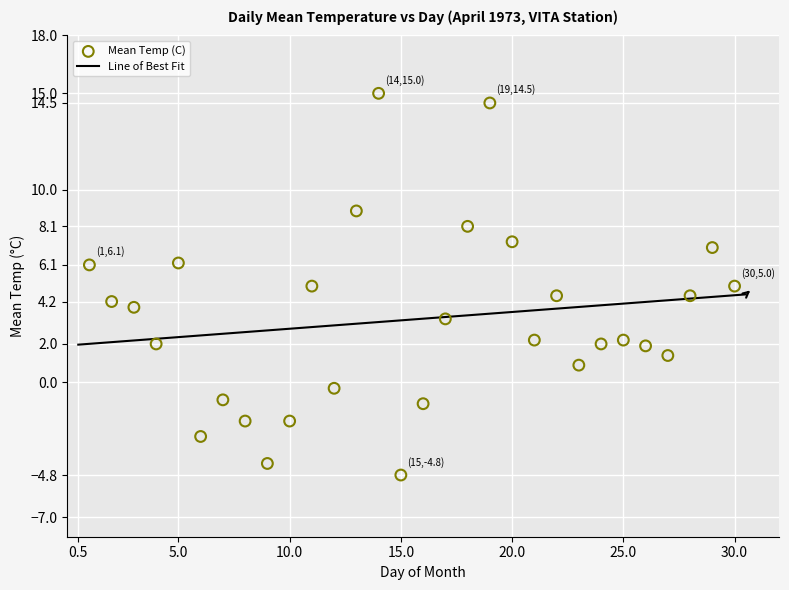

What is the range of X values (max minus min)?

29.0